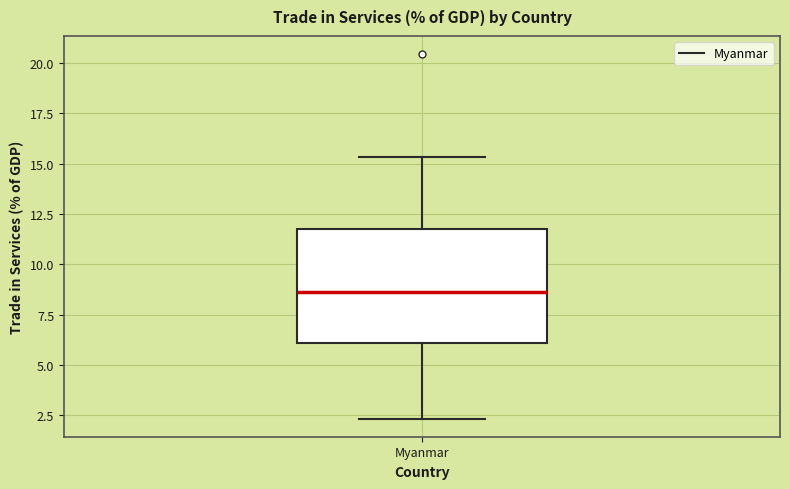

Transcribe this box plot: give where the median line is, the range the box spans, and where the two whiskers end, as read against the y-axis. The values are not printed on the chart, so give them approximately, as read against the axis.

median 8.5, box 6.0 to 11.5, whiskers 2.5 to 15.5